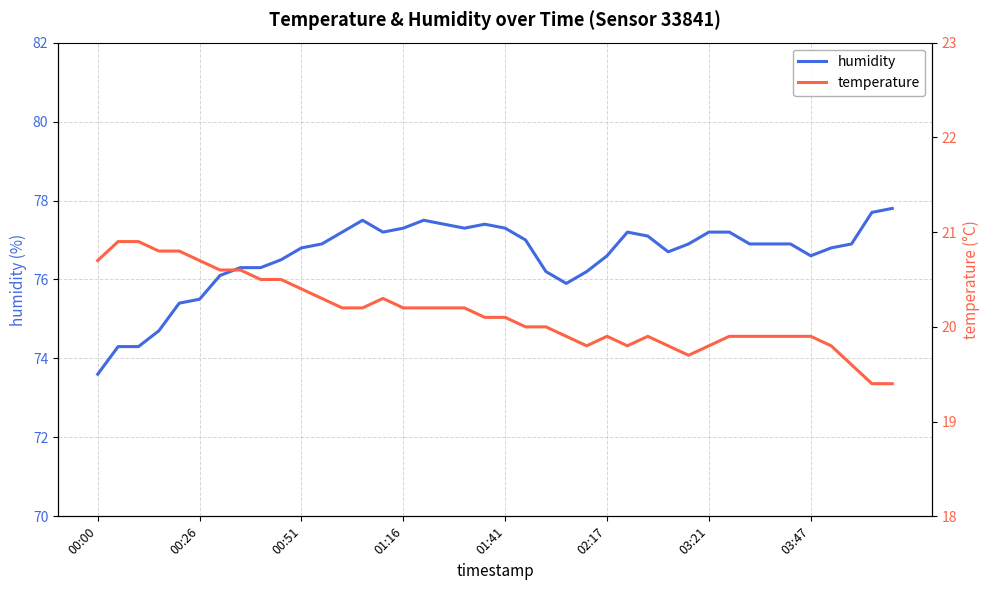

Which category has the lowest value in the humidity series?

00:00